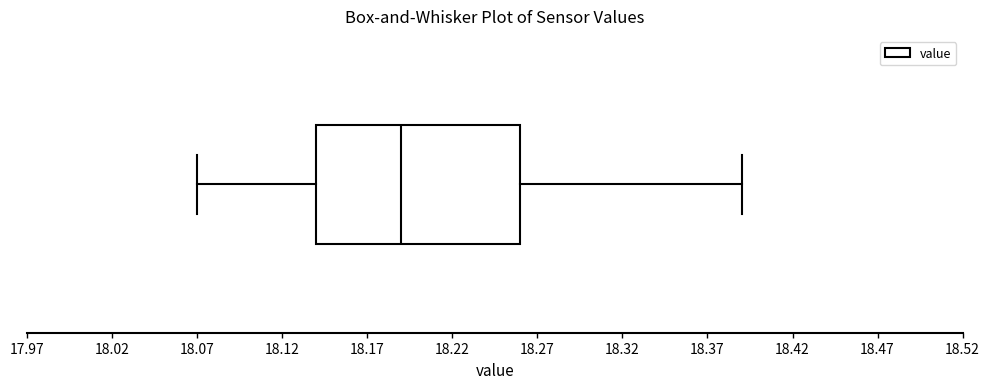

Where is the right edge of the box on the x-axis? The values are not printed on the chart, so give them approximately, as read against the axis.

18.26